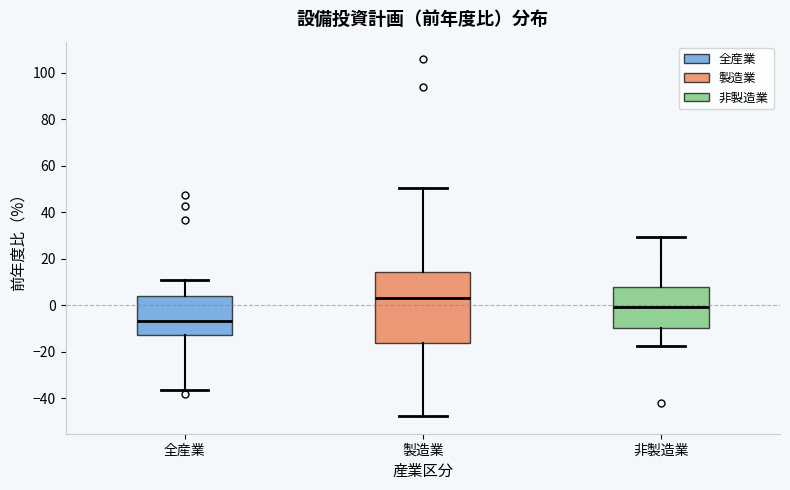

Which box has the lowest median line?

全産業